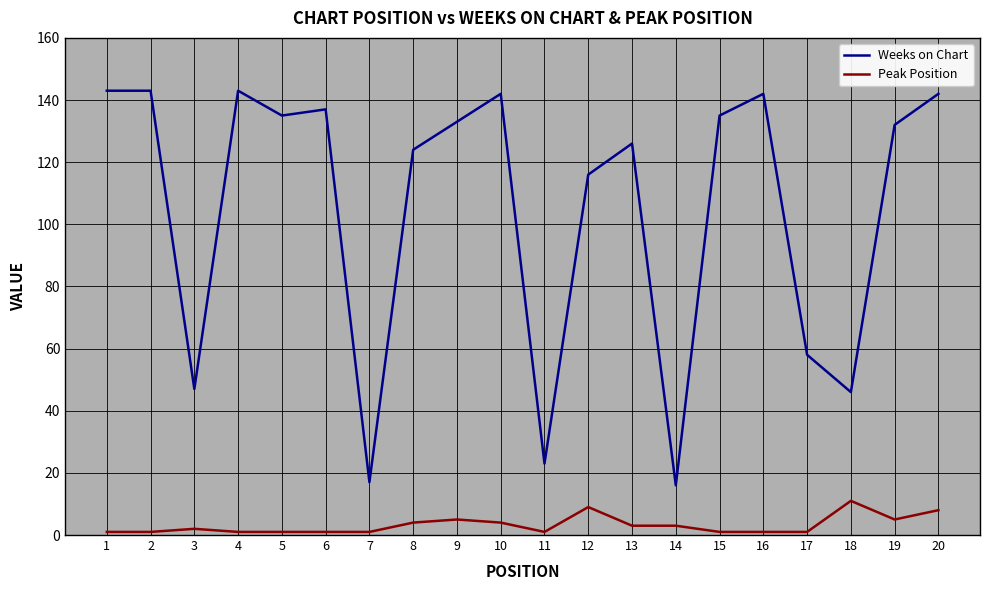

True or false: Peak Position has a value of 8 at 20.

True